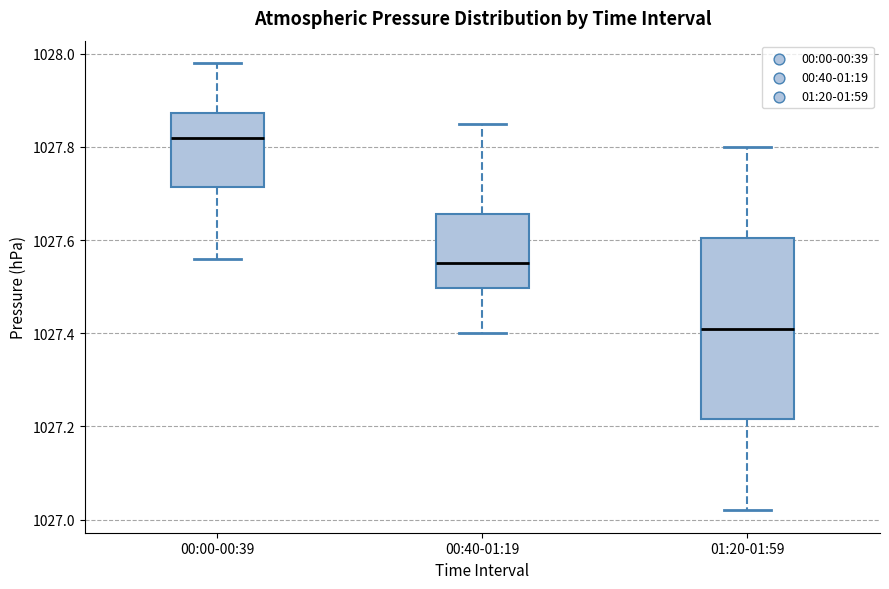

Where is the lower edge of the box for 00:40-01:19 on the y-axis? The values are not printed on the chart, so give them approximately, as read against the axis.

1027.50